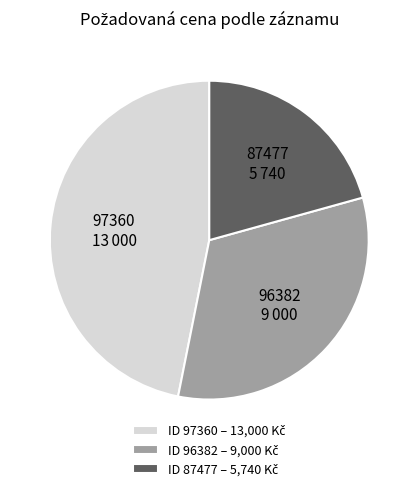

Is there any slice that represents more than half of the pie?

No